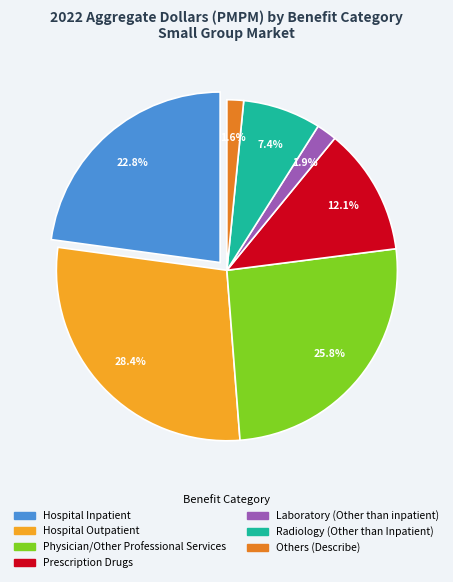

Rank the categories by value from highest to lowest.

Hospital Outpatient, Physician/Other Professional Services, Hospital Inpatient, Prescription Drugs, Radiology (Other than Inpatient), Laboratory (Other than inpatient), Others (Describe)